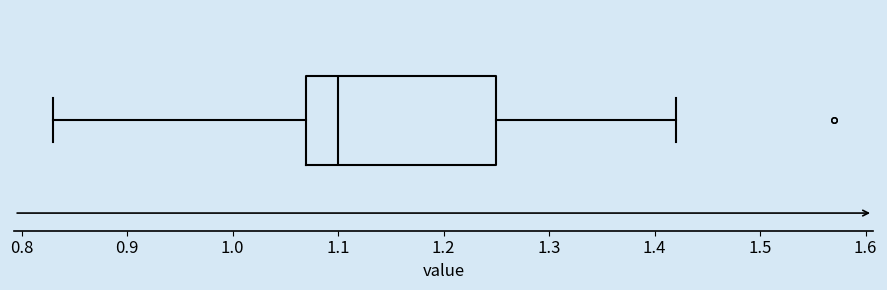

Read this box plot against the x-axis: the position of the median line, the range covered by the box, and the ends of both whiskers. The values are not printed on the chart, so give them approximately, as read against the axis.

median 1.10, box 1.07 to 1.25, whiskers 0.83 to 1.42